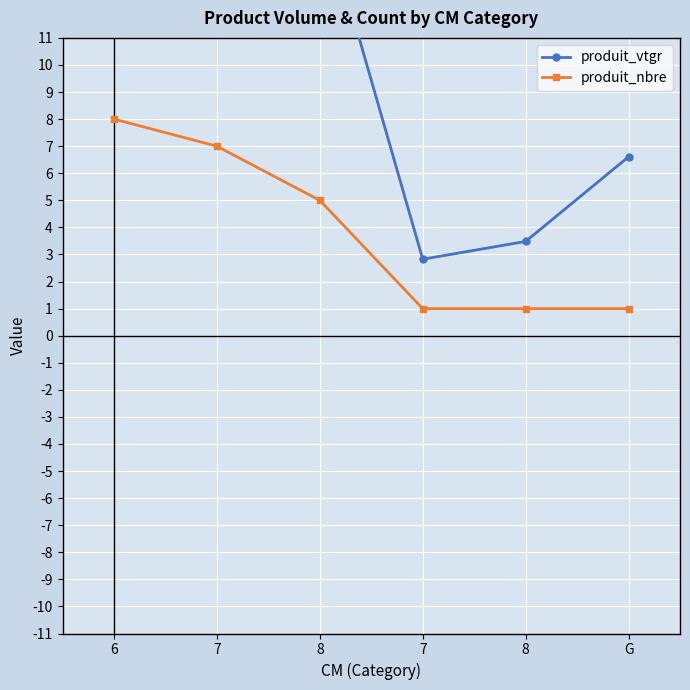

Is the value of produit_nbre at G greater than the value of produit_vtgr at 6?

No